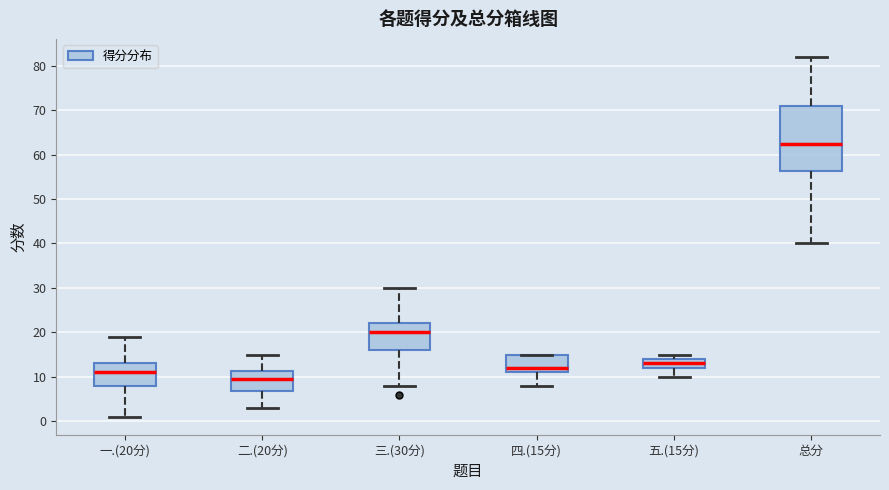

Comparing the boxes themselves (not the whiskers), which one is the tallest?

总分